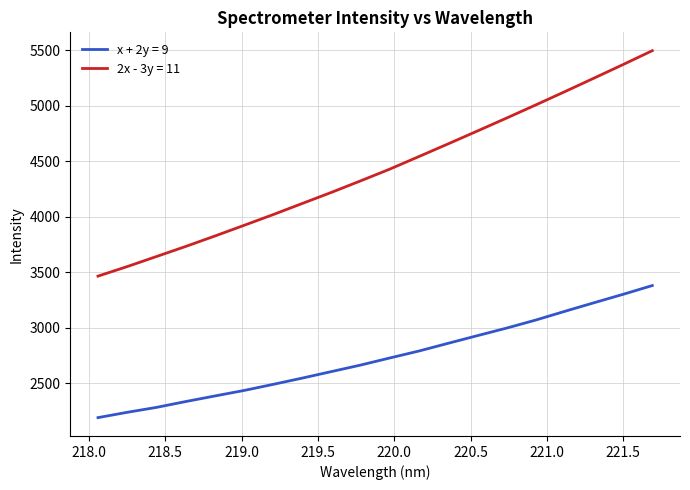

What is the difference between the maximum and minimum values in the 2x - 3y = 11 series?

2032.6